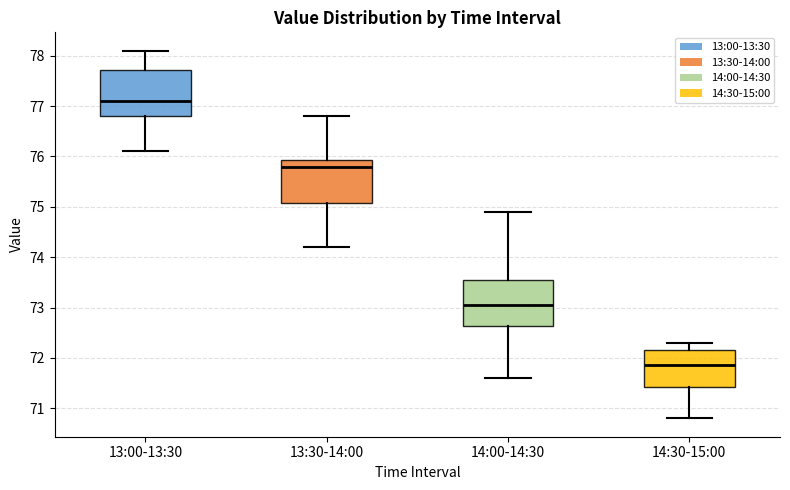

Which box has the highest median line?

13:00-13:30